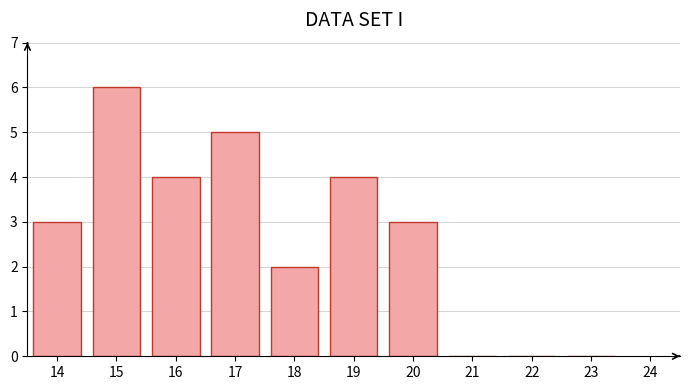

Reading right to left, extract all data points from this chart.

23=0	22=0	21=0	20=3	19=4	18=2	17=5	16=4	15=6	14=3